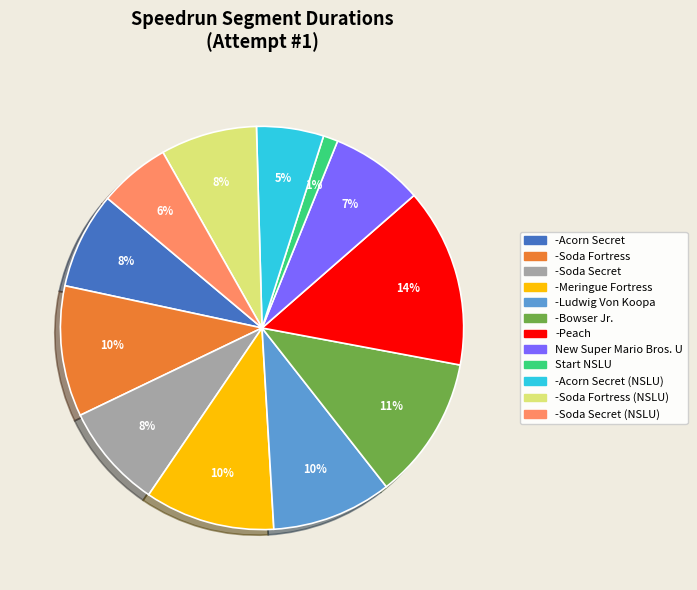

Is there any slice that represents more than half of the pie?

No